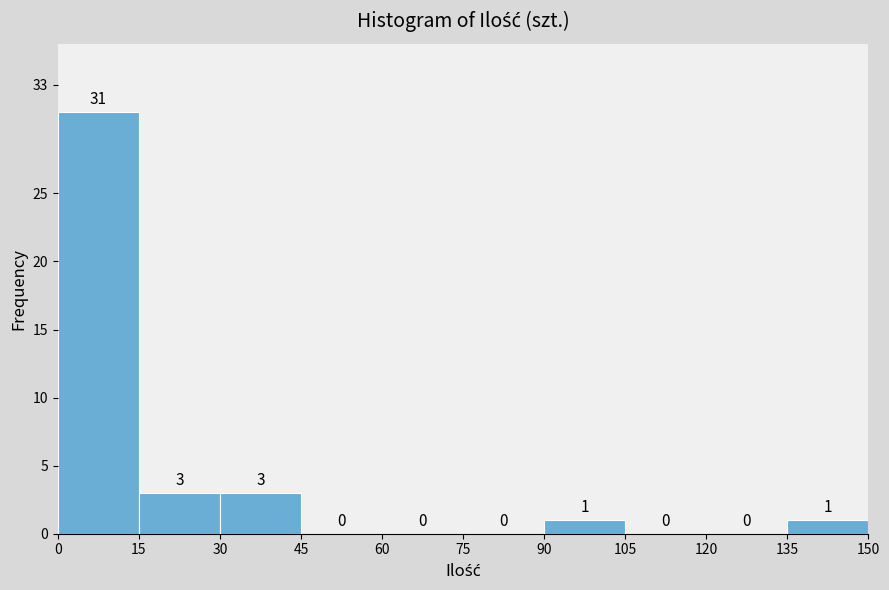

How tall is the bar that spans 135 to 150 on the x-axis?

1